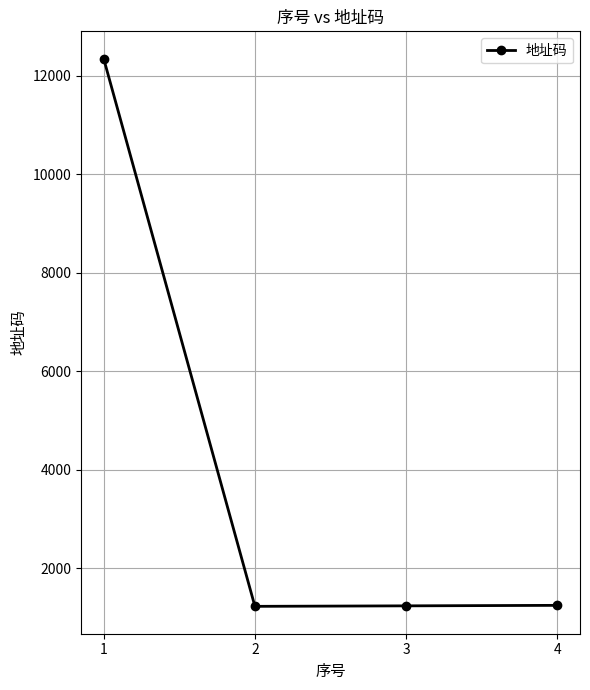

What is the smallest value displayed?

1230